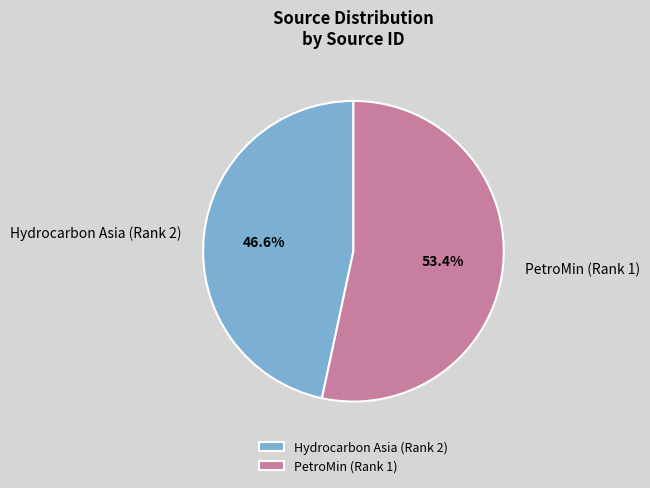

What is the smallest slice in the pie chart?

Hydrocarbon Asia (Rank 2)